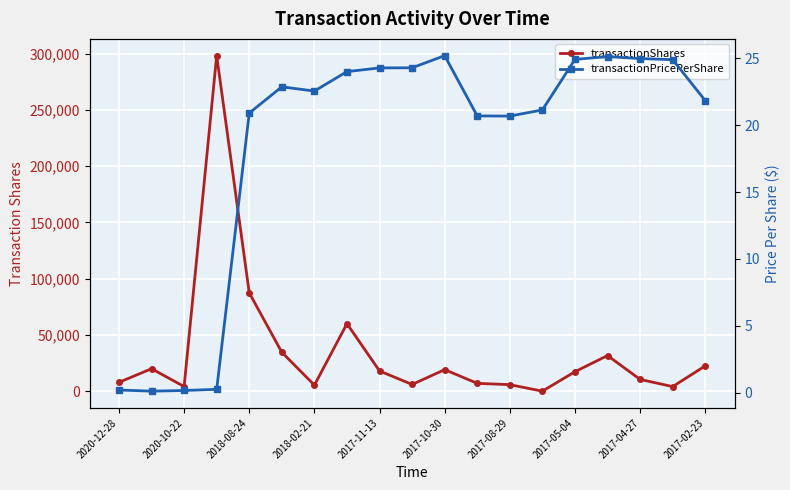

Is this an area chart (filled region under the line)?

No